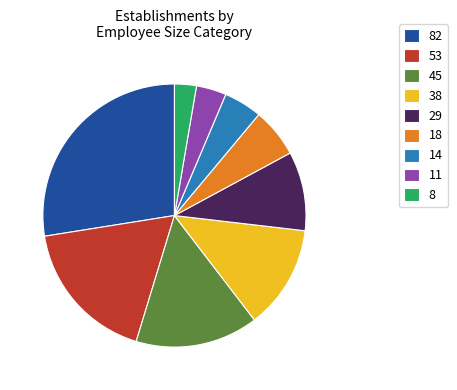

Rank the categories by value from lowest to highest.

8, 11, 14, 18, 29, 38, 45, 53, 82